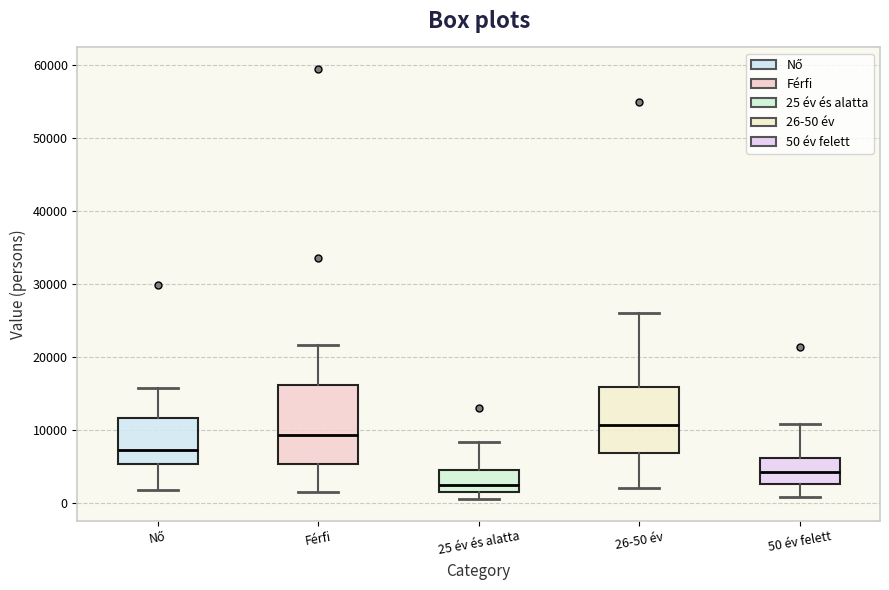

Reading left to right, read every box against the y-axis: the position of its median line, the range the box covers, and the ends of its whiskers. The values are not printed on the chart, so give them approximately, as read against the axis.

Nő: median 7000, box 5000 to 12000, whiskers 2000 to 16000
Férfi: median 9000, box 5000 to 16000, whiskers 2000 to 22000
25 év és alatta: median 2000, box 1000 to 4000, whiskers 0 to 8000
26-50 év: median 11000, box 7000 to 16000, whiskers 2000 to 26000
50 év felett: median 4000, box 3000 to 6000, whiskers 1000 to 11000